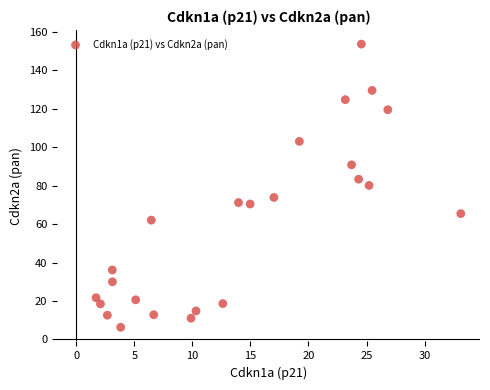

What is the range of X values (max minus min)?

31.4